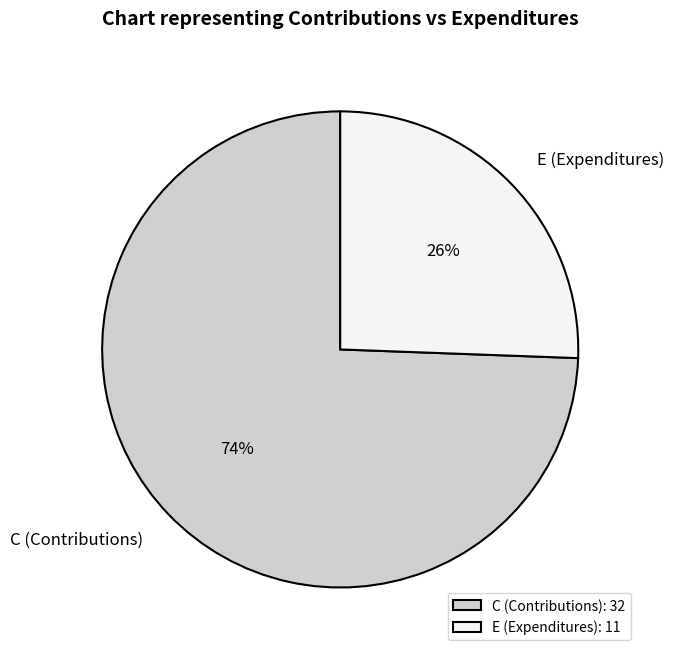

To the nearest percent, what percentage of the pie is C?

74%